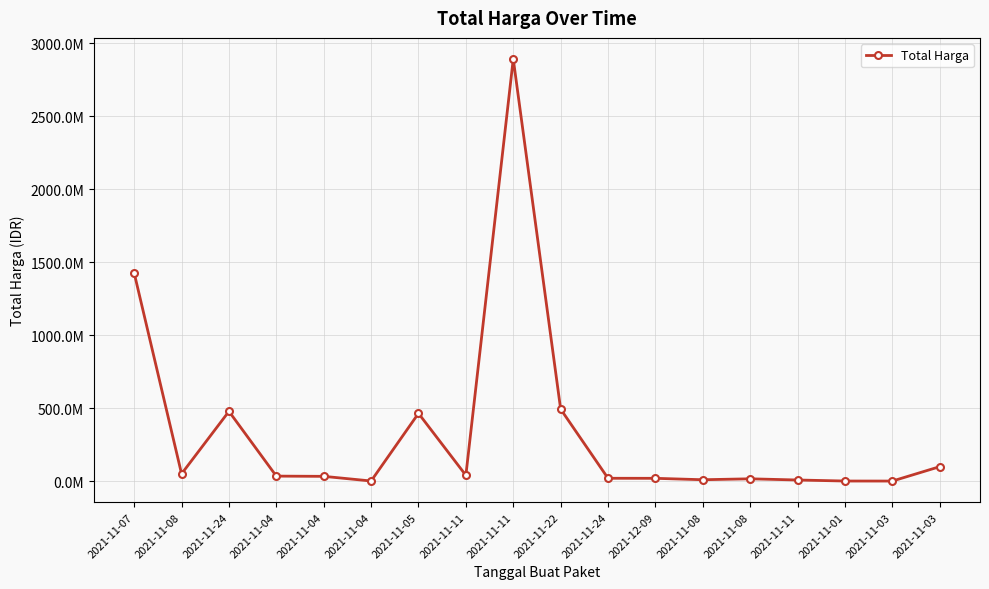

Is this an area chart (filled region under the line)?

No